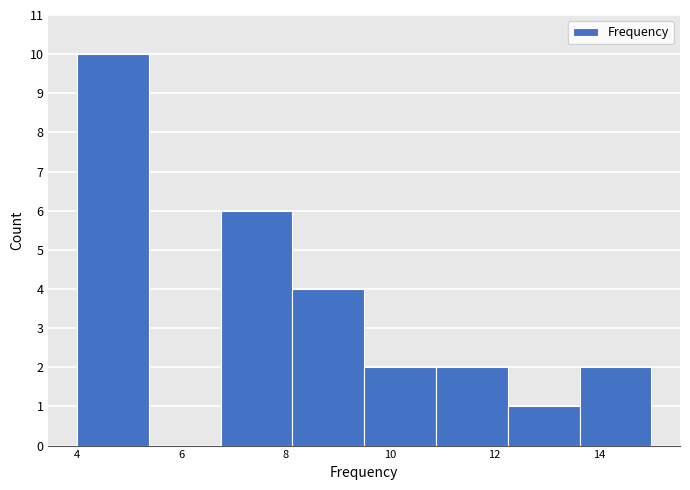

Over which range of the x-axis is the bar tallest?

4.0 to 5.4